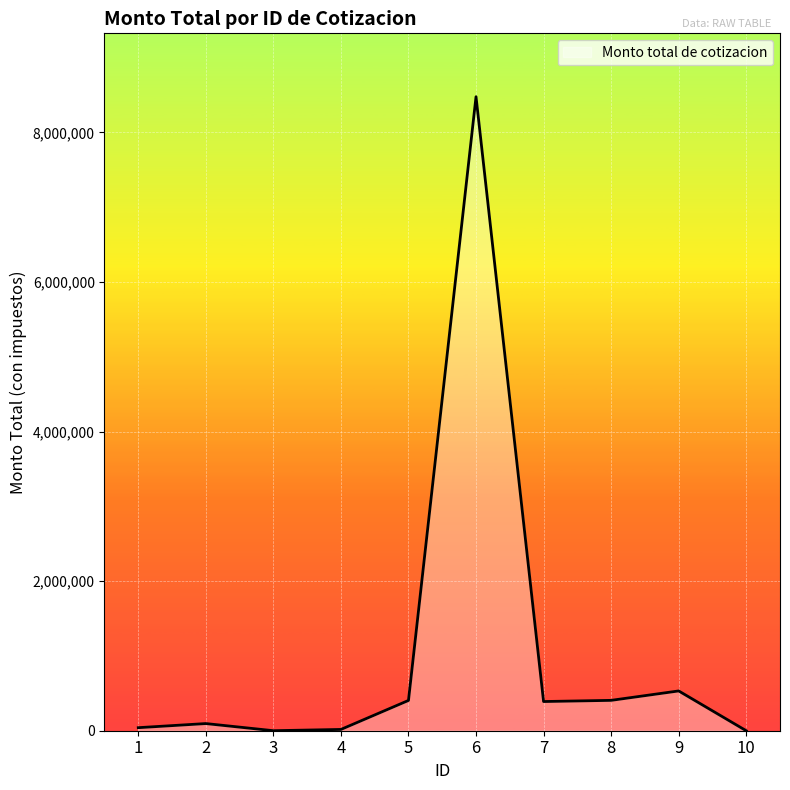

Is it true that the value at 6 is 8476932.0?

True